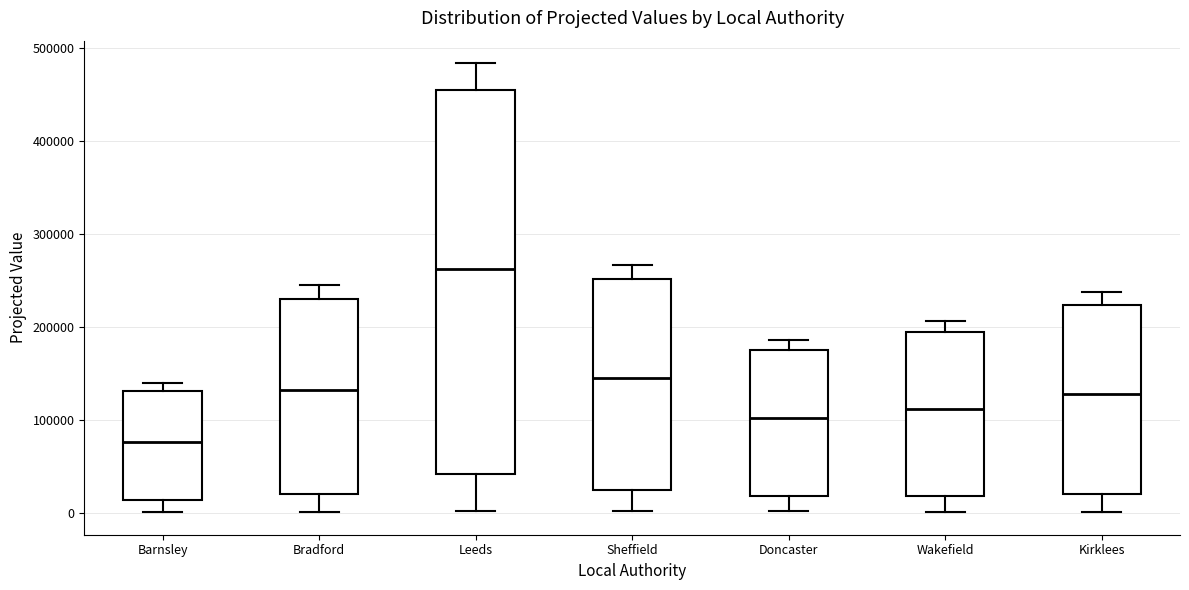

Which box is the tallest, from its lower edge to its upper edge?

Leeds